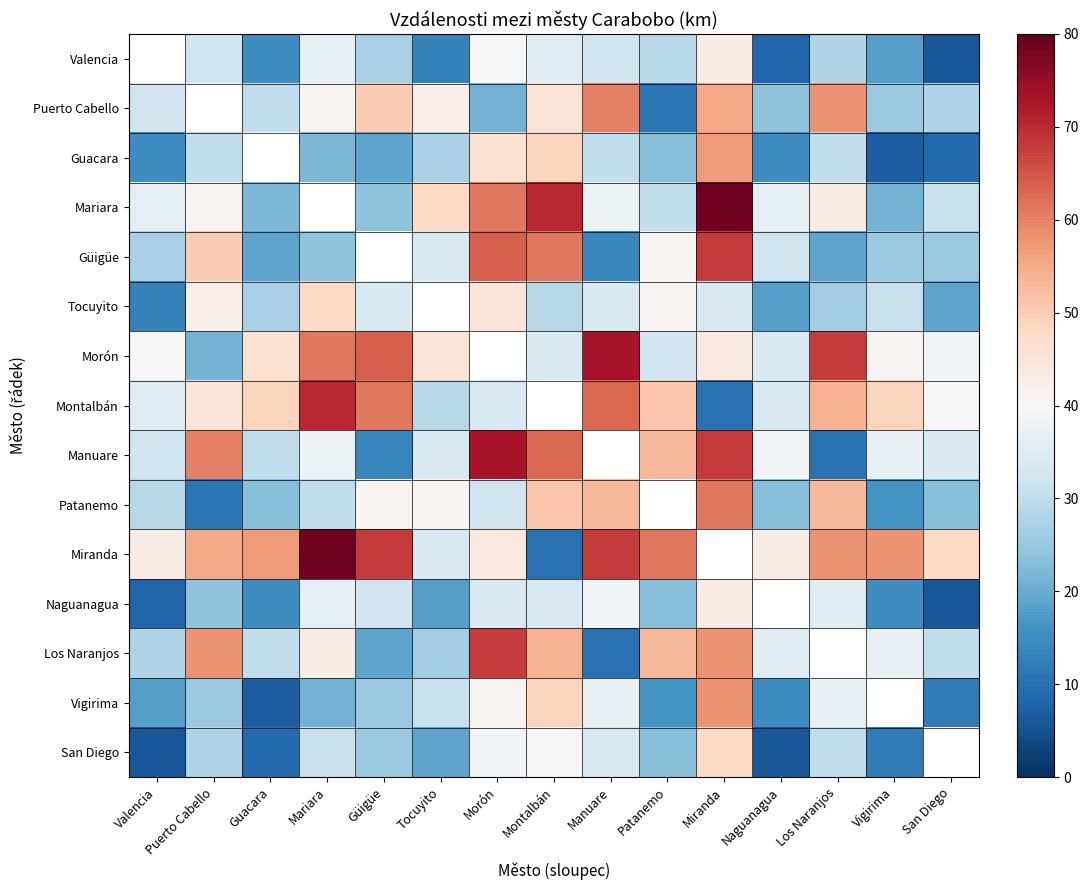

What is the smallest value displayed?

6.0